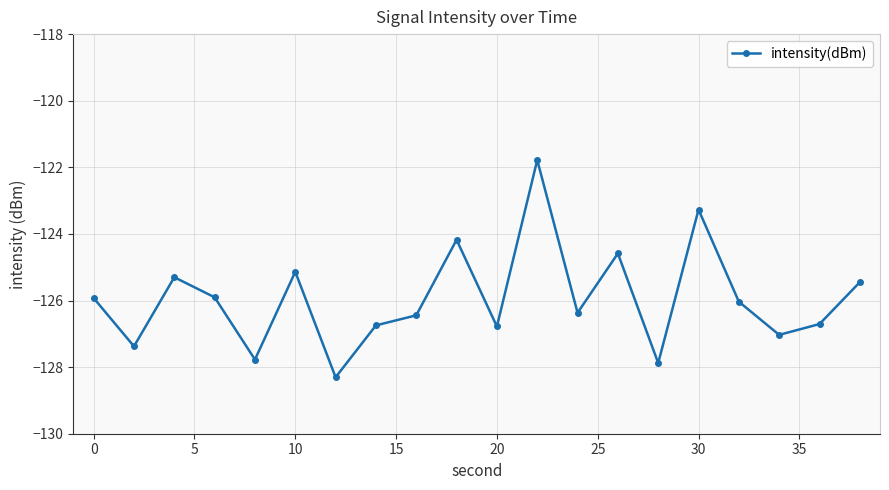

How many values are below -126?

11